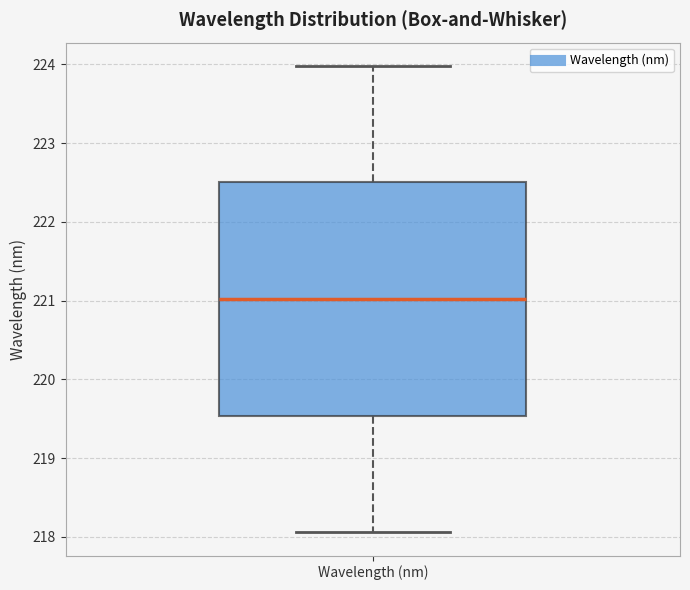

Where is the lower edge of the box for Wavelength (nm) on the y-axis? The values are not printed on the chart, so give them approximately, as read against the axis.

219.5